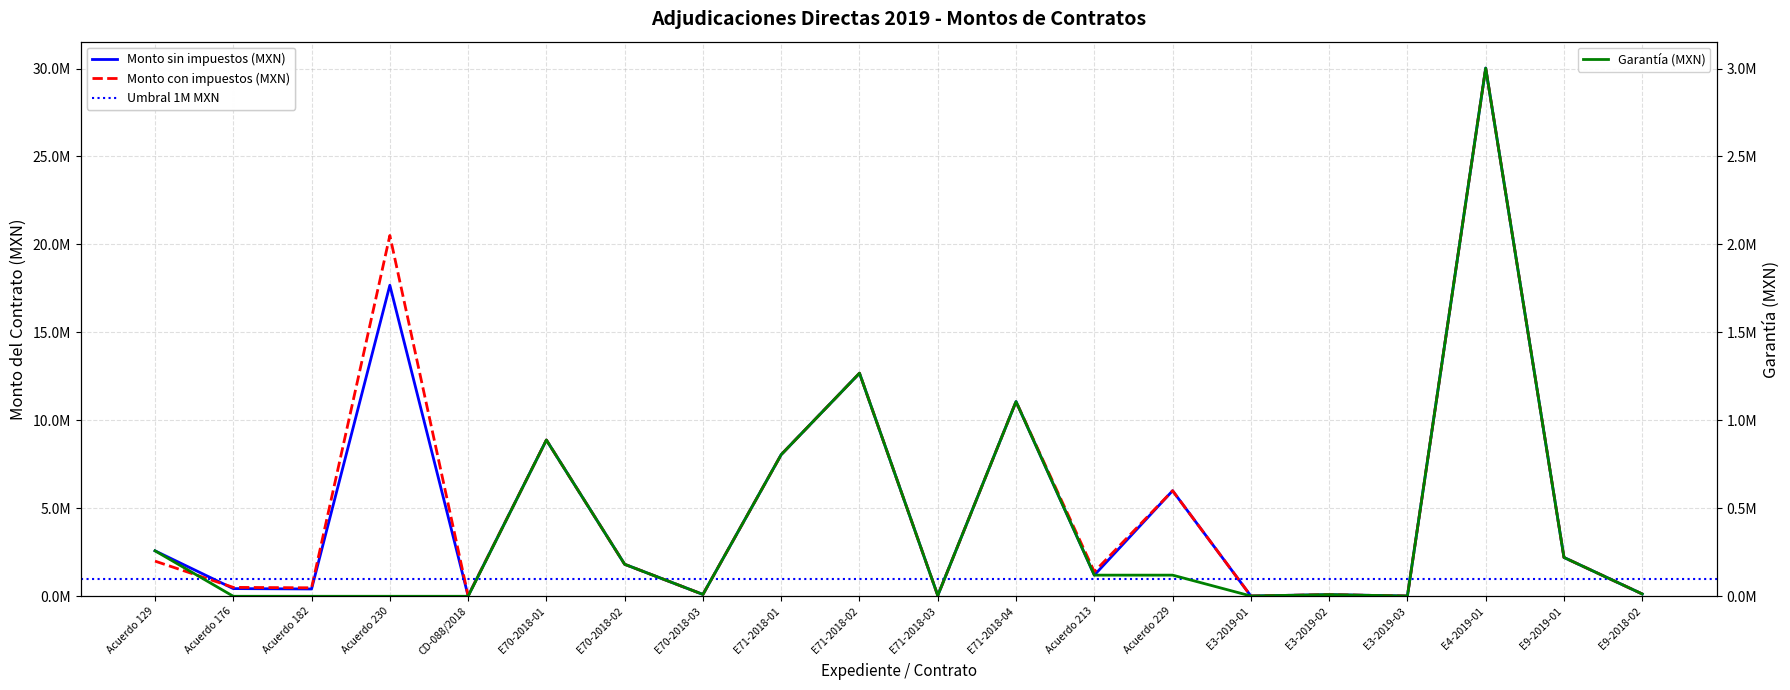

Reading right to left, transcribe all the data shown in this chart.

Monto sin impuestos (MXN): 131088.8	2206678.0	30025497.6	14188.0	94505.0	16137.0	6000000.0	1201792.0	11068407.6	44174.0	12680825.6	8053443.4	105000.0	1819013.8	8882740.0	21119.0	17680231.0	415264.2	436500.0	2585170.7
Monto total con impuestos (MXN): 131088.8	2206678.0	30025497.6	14188.0	94505.0	16137.0	6000000.0	1394078.7	11068407.6	44174.0	12680825.6	8053443.4	105000.0	1819013.8	8882740.0	24498.0	20509068.0	481706.4	506340.0	1998798.0
Garantía (MXN): 13108.9	220667.8	3002549.8	1418.8	9450.5	1613.7	120179.2	120179.2	1106840.8	4417.4	1268082.6	805344.3	10500.0	181901.4	888274.0	0.0	0.0	0.0	0.0	258517.1